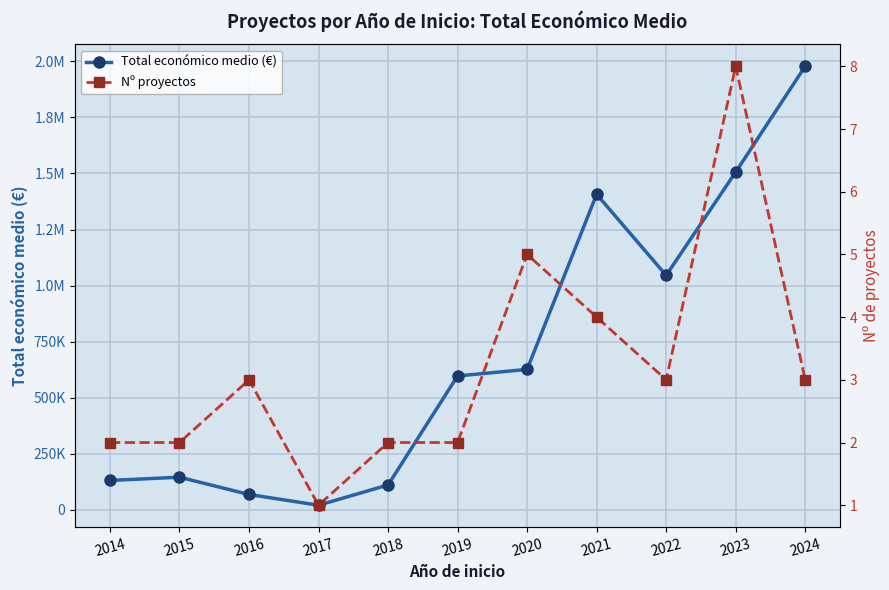

Reading left to right, list all the values displayed in this chart.

Total económico medio (€): 130428.5	144988.0	67895.0	19954.0	110347.0	596703.0	625960.8	1407228.2	1045473.3	1506154.1	1978057.0
Nº proyectos: 2.0	2.0	3.0	1.0	2.0	2.0	5.0	4.0	3.0	8.0	3.0